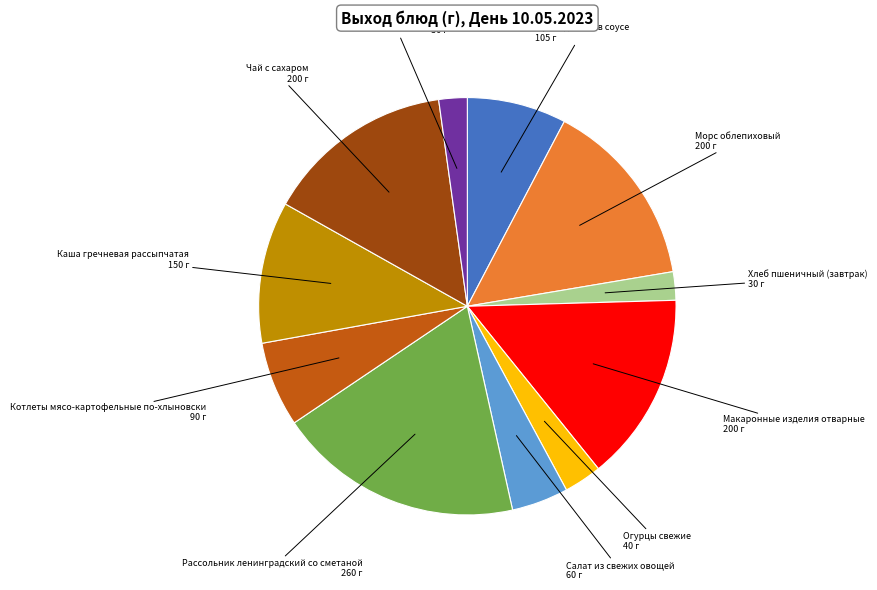

Approximately how many times larger is the value at Морс облепиховый compared to Хлеб пшеничный (обед)?

6.7